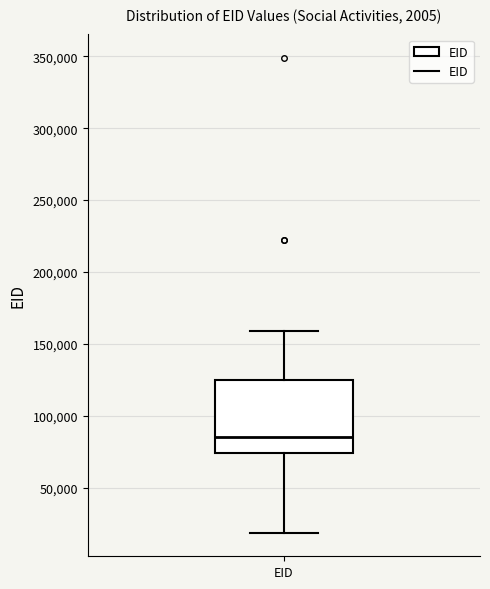

Where is the upper edge of the box for EID on the y-axis? The values are not printed on the chart, so give them approximately, as read against the axis.

125000